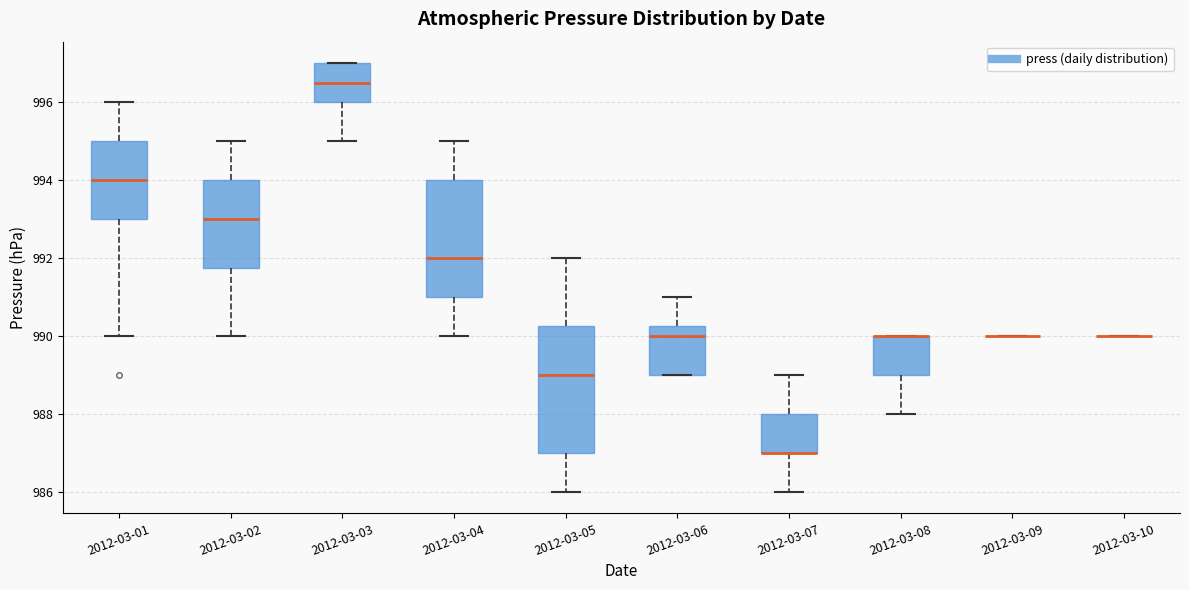

Which box is the tallest, from its lower edge to its upper edge?

2012-03-05